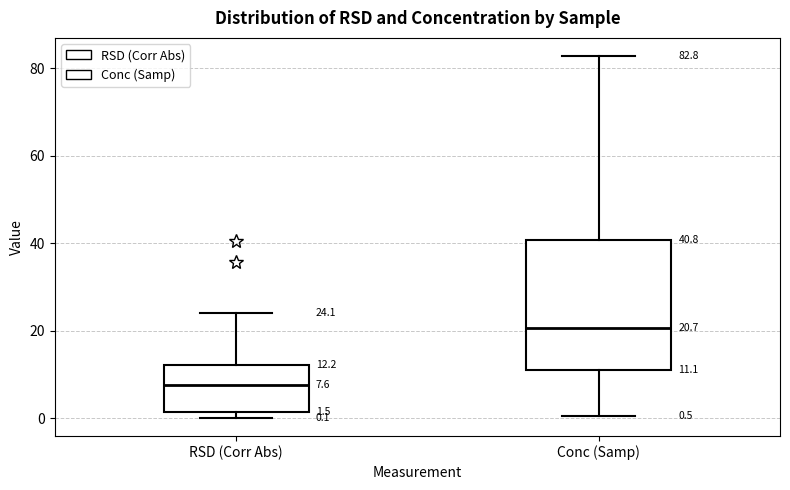

Which box has the highest median line?

Conc (Samp)